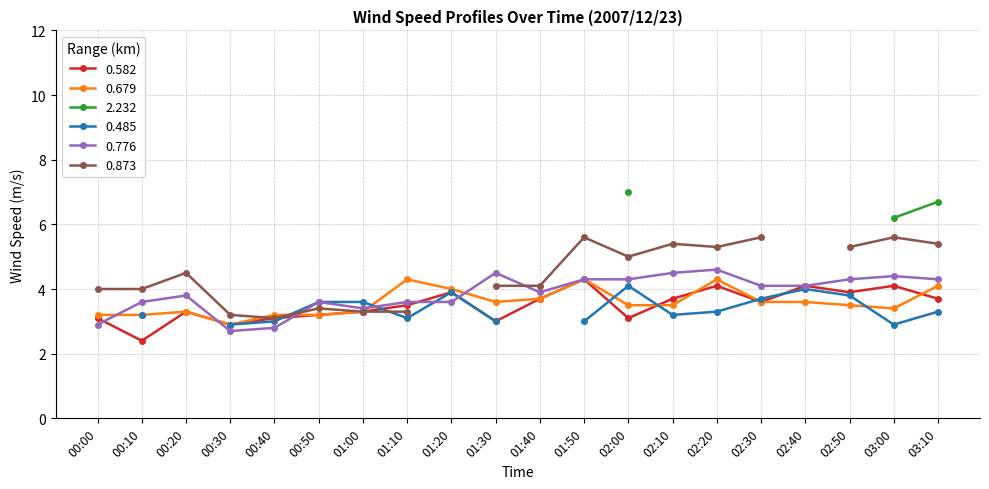

True or false: 0.776 has more than 2 interior local peaks.

True